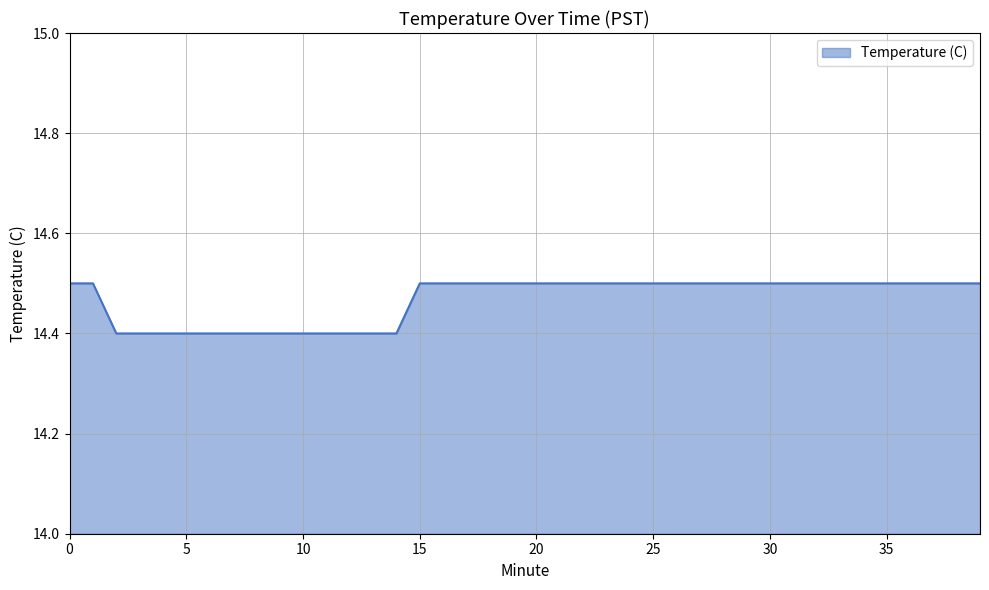

Reading right to left, transcribe all the data shown in this chart.

14.5	14.5	14.5	14.5	14.5	14.5	14.5	14.5	14.5	14.5	14.5	14.5	14.5	14.5	14.5	14.5	14.5	14.5	14.5	14.5	14.5	14.5	14.5	14.5	14.5	14.4	14.4	14.4	14.4	14.4	14.4	14.4	14.4	14.4	14.4	14.4	14.4	14.4	14.5	14.5